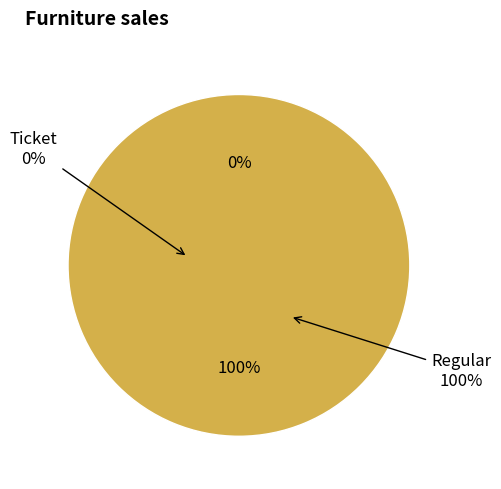

How many segments does this pie chart have?

2